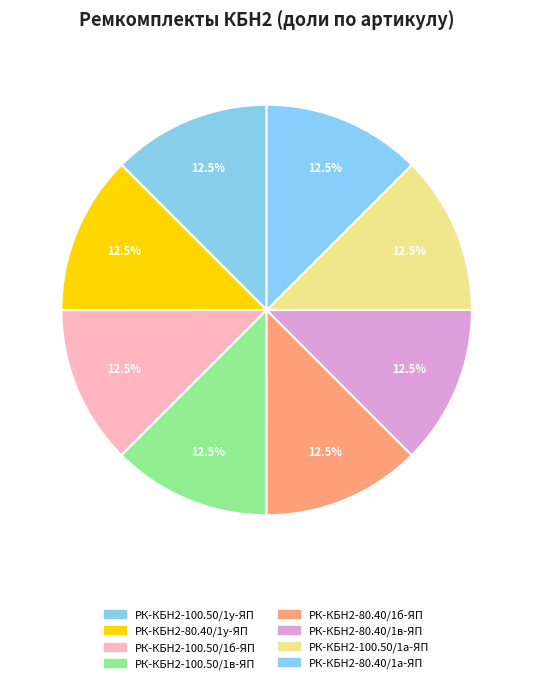

Approximately how many times larger is the value at РК-КБН2-100.50/1а-ЯП compared to РК-КБН2-100.50/1у-ЯП?

1.0